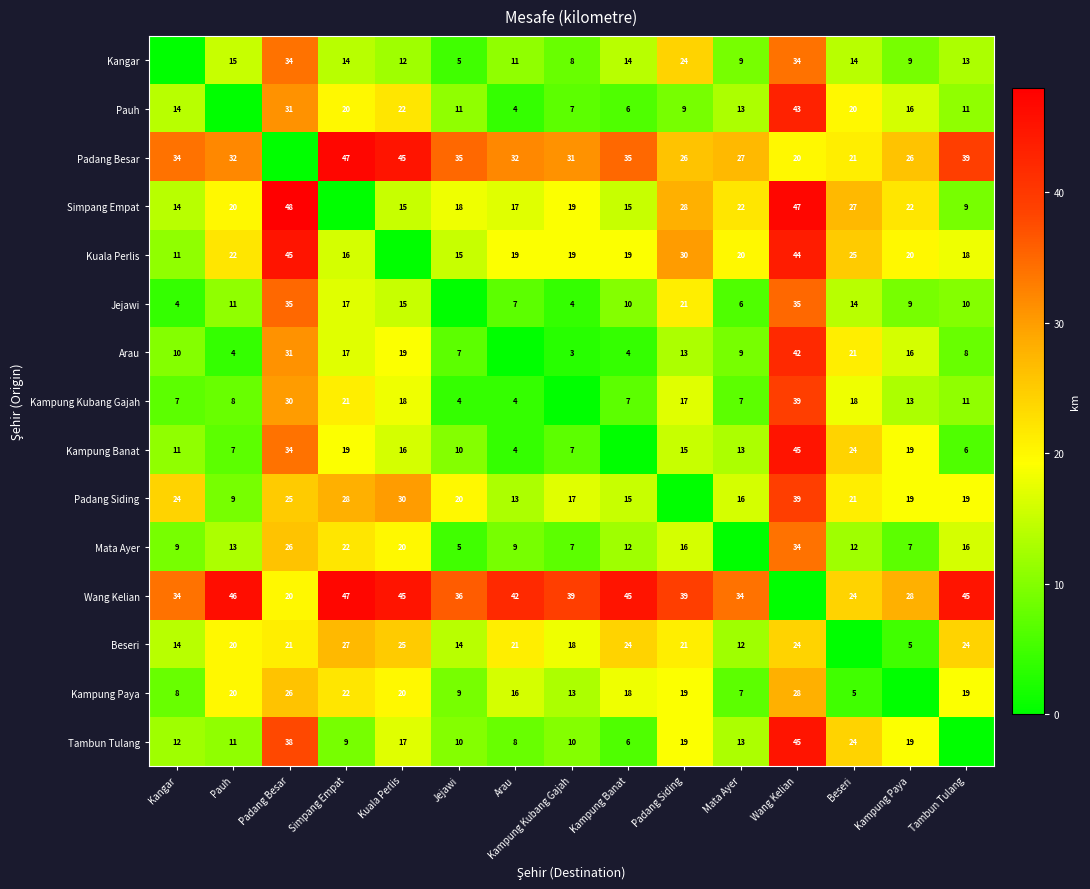

What is the sum of the Kampung Kubang Gajah values at Kampung Banat and Simpang Empat?

28